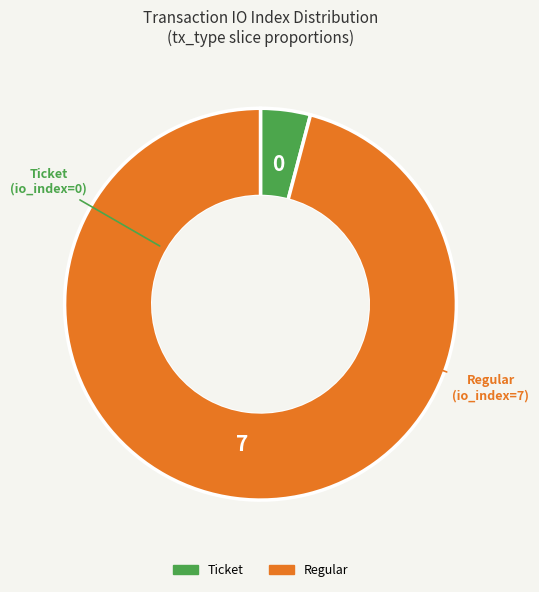

Is the sum of Regular and Ticket greater than half?

Yes